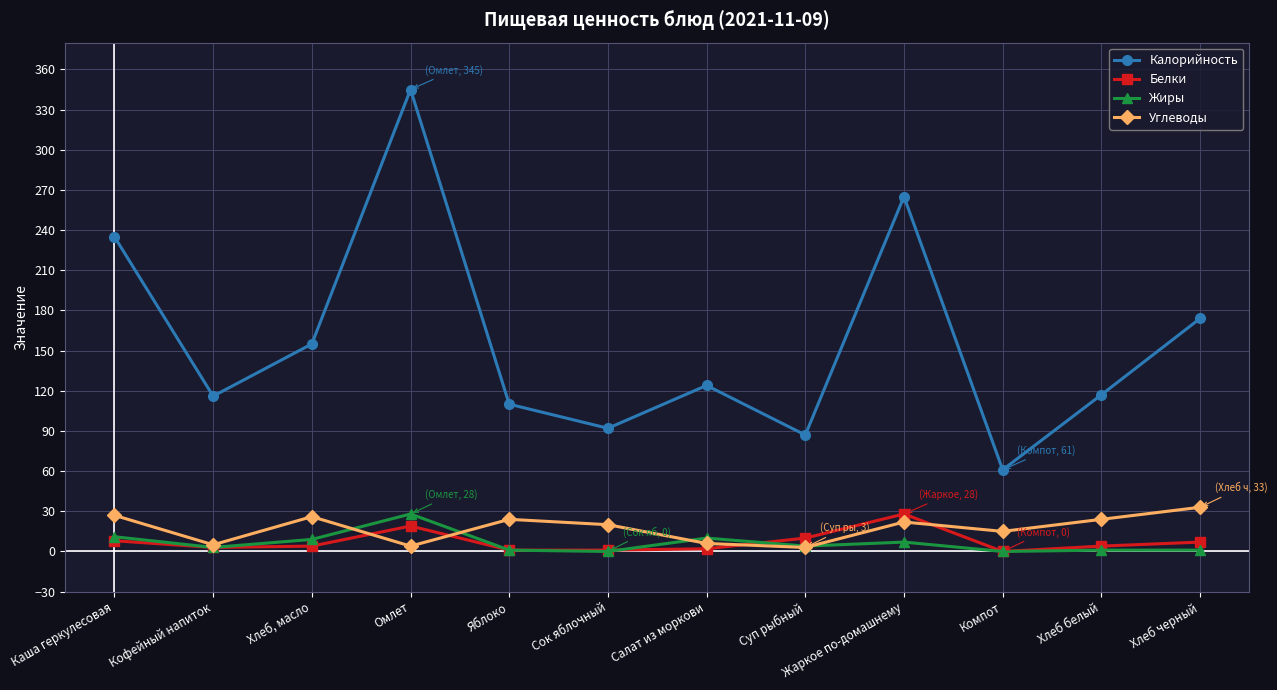

How many series are shown in this chart?

4